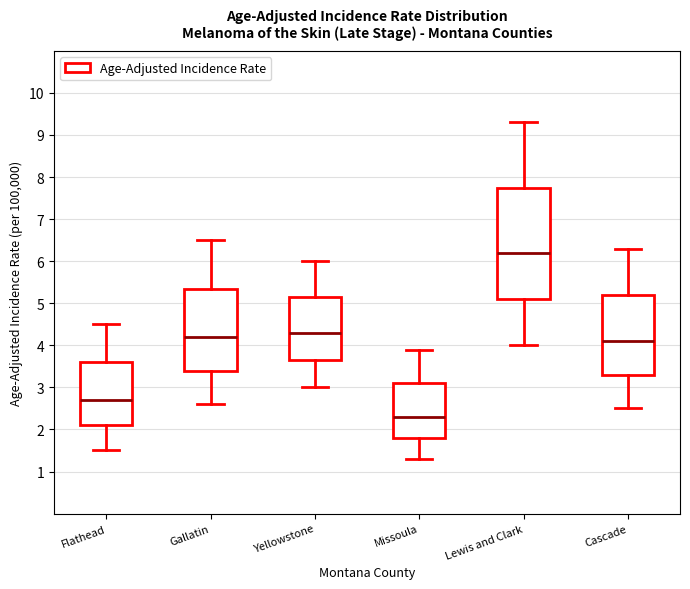

Which box is the tallest, from its lower edge to its upper edge?

Lewis and Clark